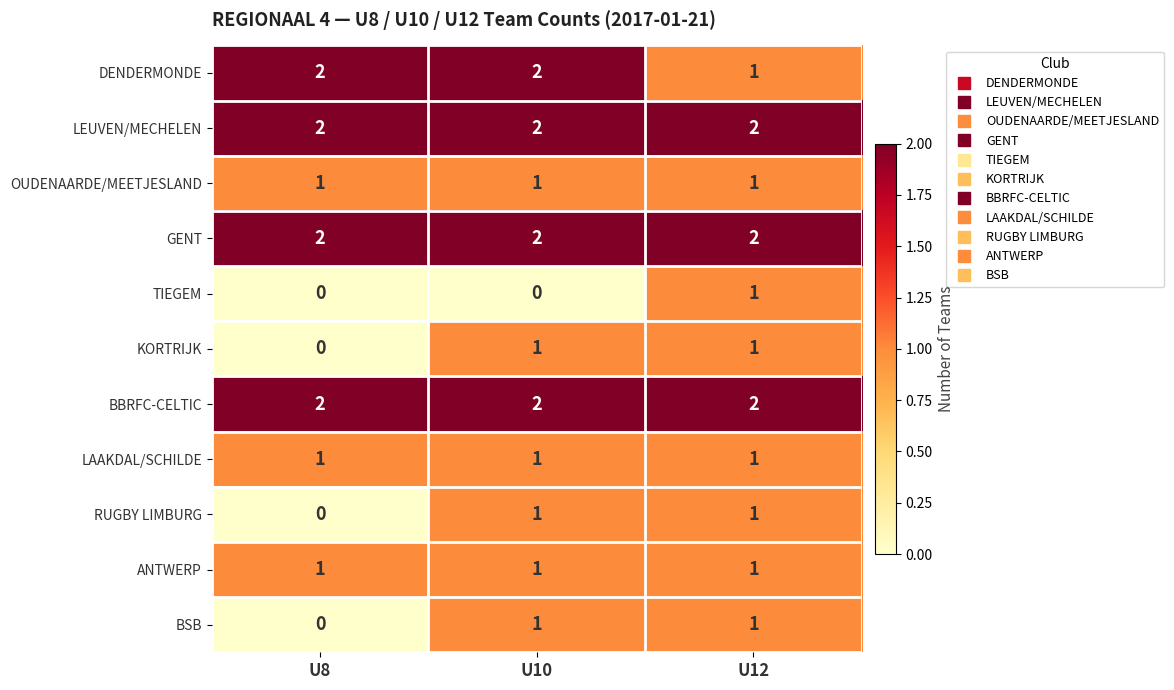

Is it true that TIEGEM equals 1 at U12?

True